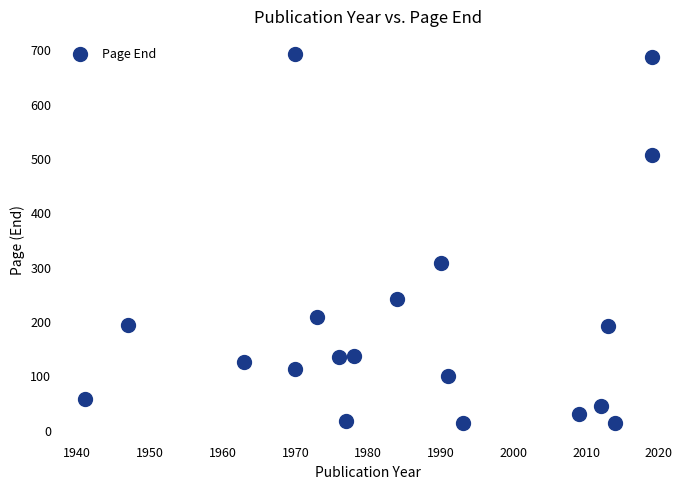

What is the range of X values (max minus min)?

78